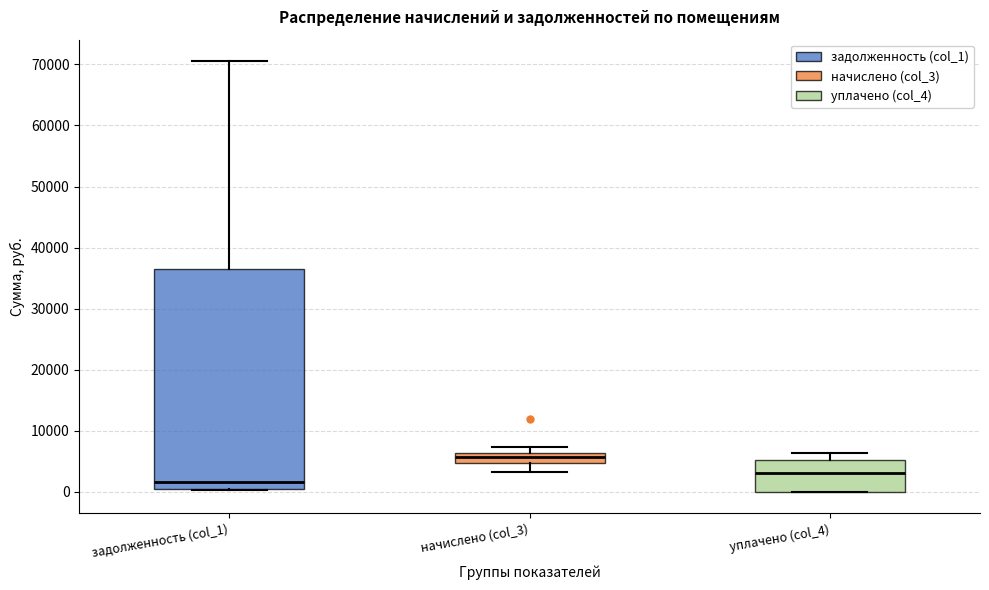

Where is the upper edge of the box for начислено (col_3) on the y-axis? The values are not printed on the chart, so give them approximately, as read against the axis.

6000